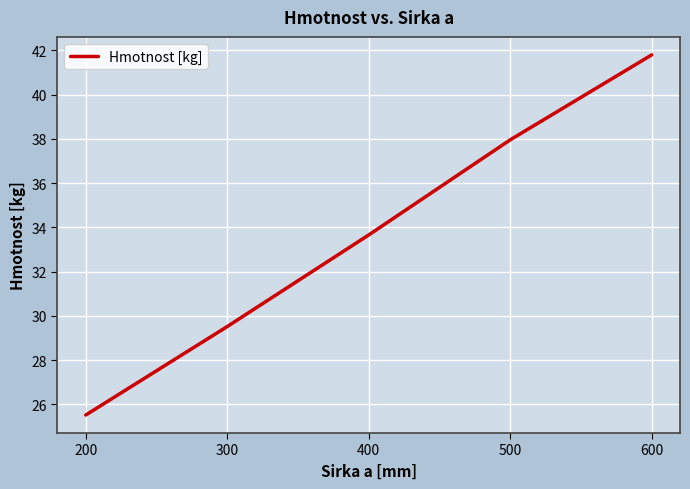

At which label does the data first exceed 33?

400